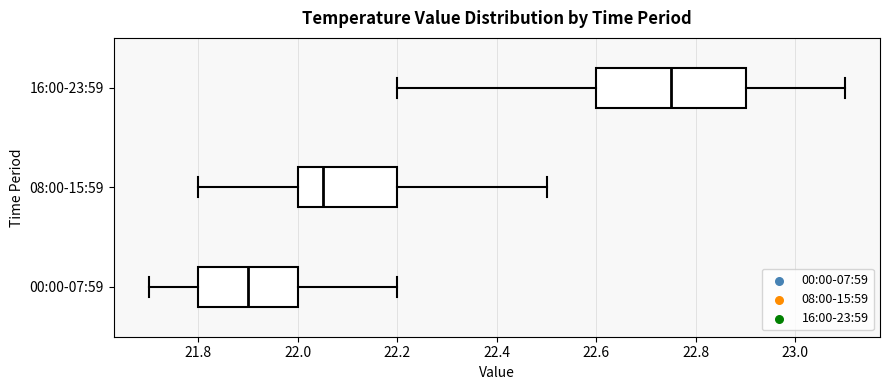

Where does the right whisker of the box for 16:00-23:59 end on the x-axis? The values are not printed on the chart, so give them approximately, as read against the axis.

23.10